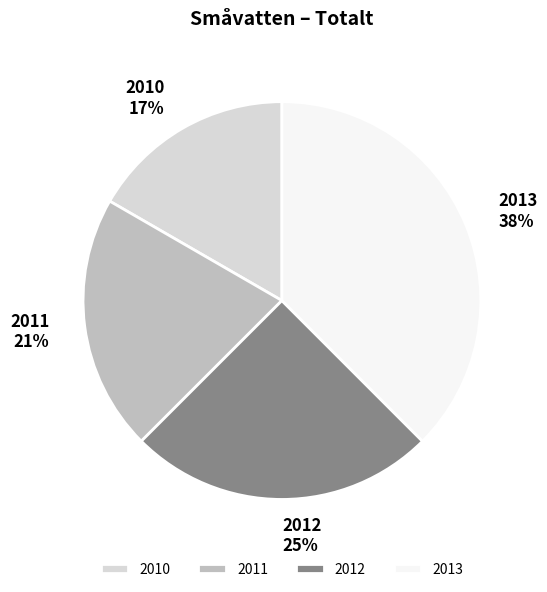

How many slices are in this pie chart?

4